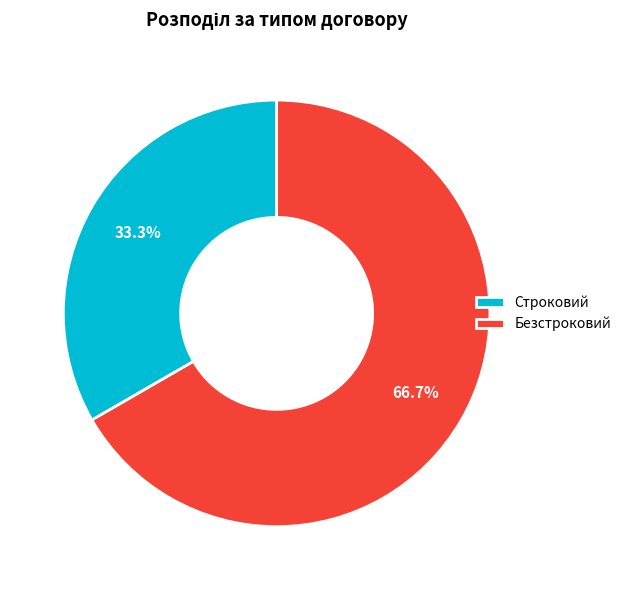

To the nearest percent, what portion does Безстроковий represent?

67%